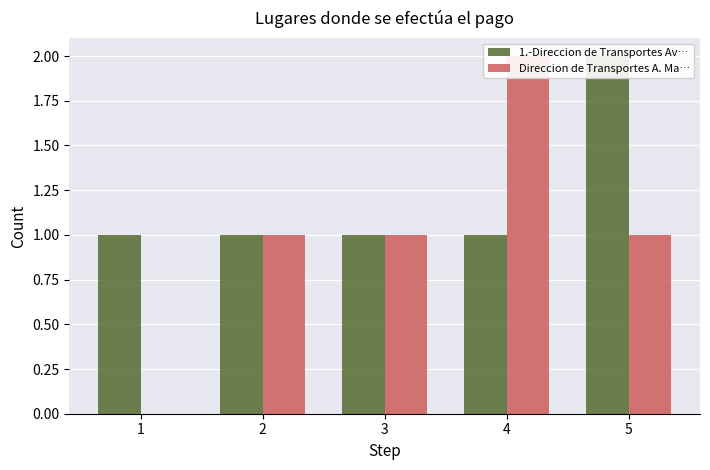

Which series has the largest total across all categories?

1.-Direccion de Transportes Av…